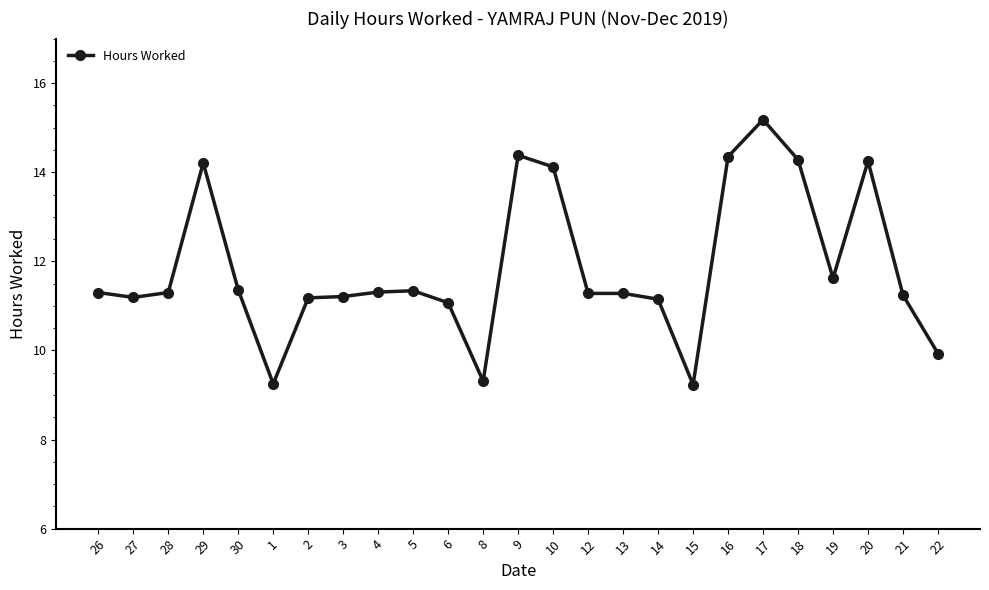

True or false: the data shows 11.2 at 14.

True